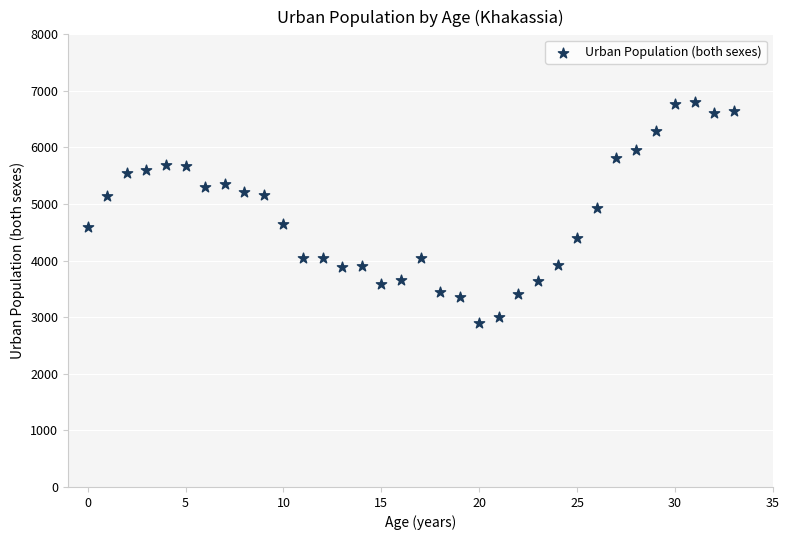

What Y value in the scatter plot is closest to 4851?

4936